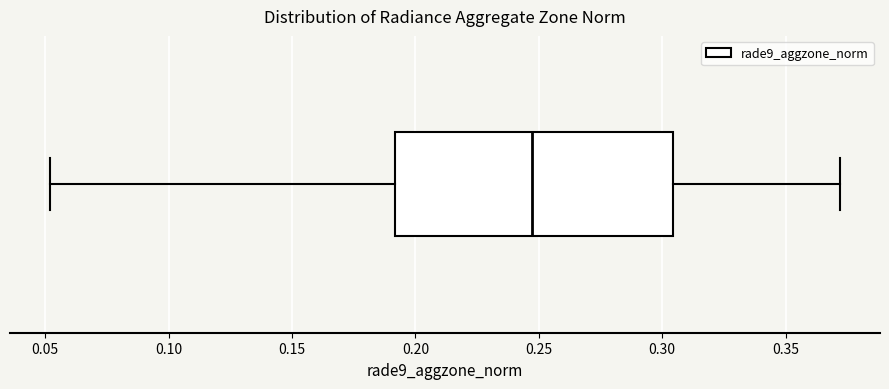

Transcribe this box plot: give where the median line is, the range the box spans, and where the two whiskers end, as read against the x-axis. The values are not printed on the chart, so give them approximately, as read against the axis.

median 0.245, box 0.190 to 0.305, whiskers 0.050 to 0.370